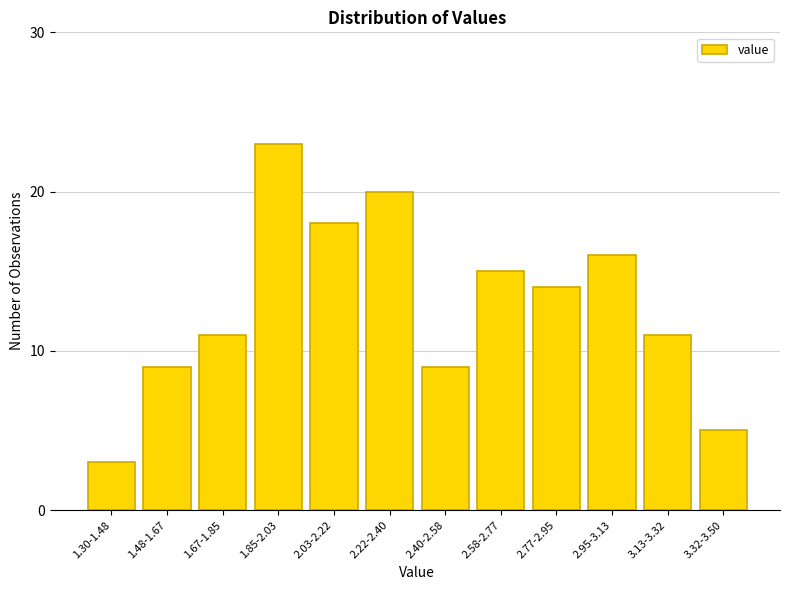

Reading left to right, transcribe all the data shown in this chart.

3	9	11	23	18	20	9	15	14	16	11	5